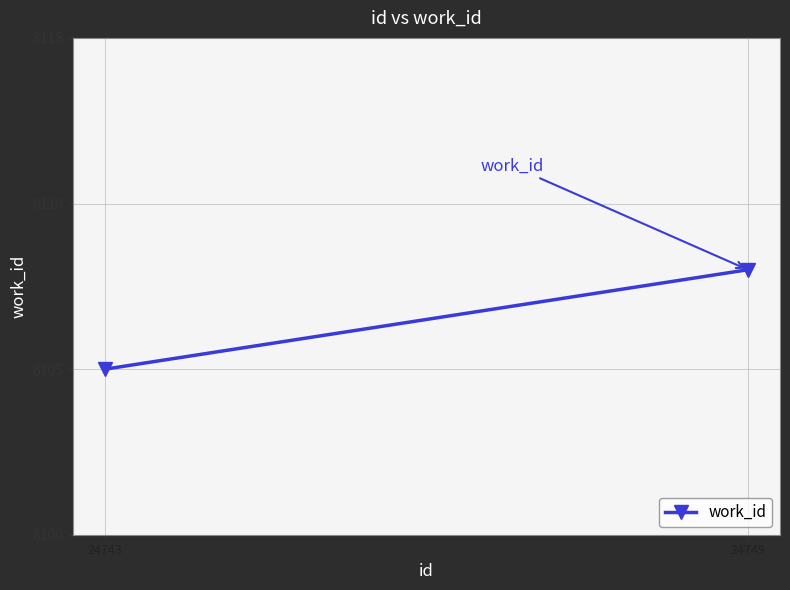

How many lines are shown in the chart?

1